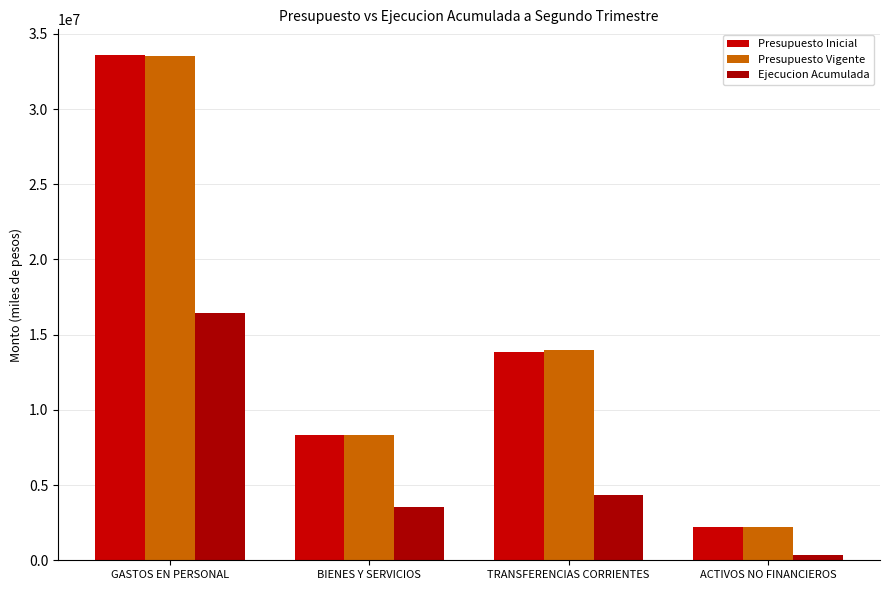

True or false: Ejecucion Acumulada has a value of 1929233 at TRANSFERENCIAS CORRIENTES.

False